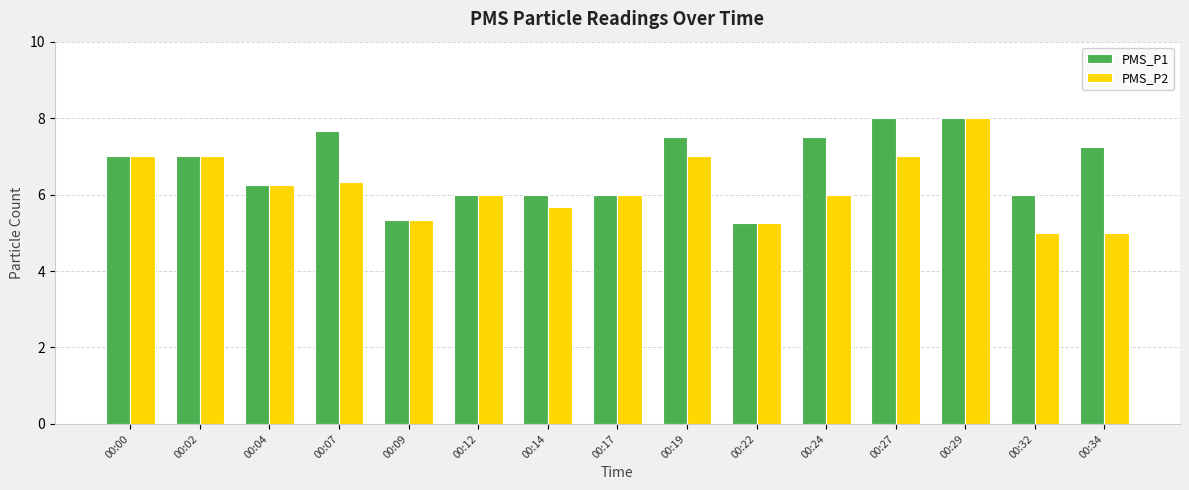

What is the sum of all PMS_P2 values?

92.8